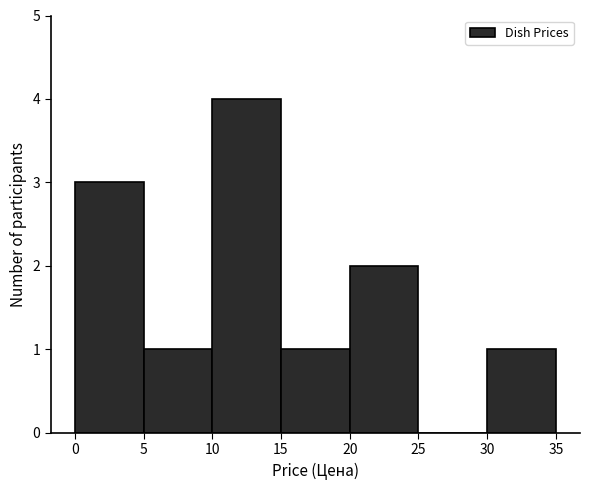

Reading left to right, list every bar in this chart as the range it spans on the x-axis followed by its height. The values are not printed on the chart, so give them approximately, as read against the axis.

0 to 5: 3
5 to 10: 1
10 to 15: 4
15 to 20: 1
20 to 25: 2
25 to 30: 0
30 to 35: 1